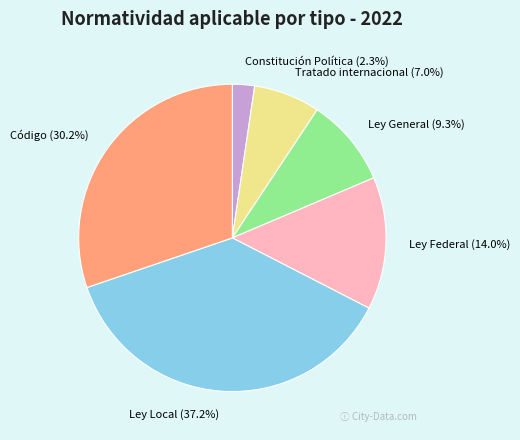

Approximately how many times larger is the value at Ley Federal compared to Ley Local?

0.4